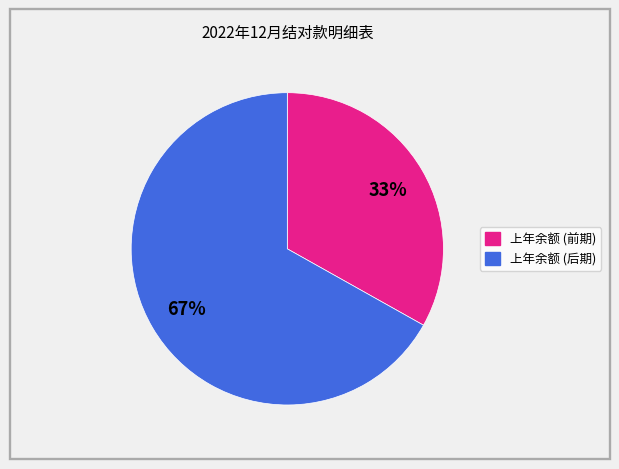

To the nearest percent, what is the difference between the largest and smallest slice percentages?

34%